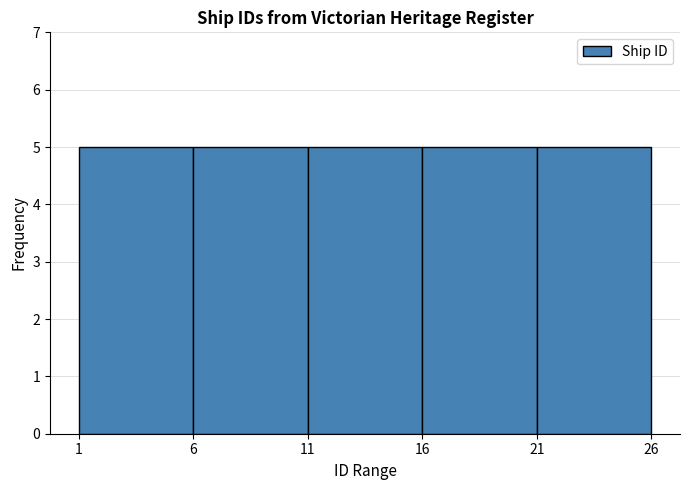

Reading left to right, transcribe this chart: for each bar, give the range it covers on the x-axis and its height. The values are not printed on the chart, so give them approximately, as read against the axis.

1 to 6: 5
6 to 11: 5
11 to 16: 5
16 to 21: 5
21 to 26: 5